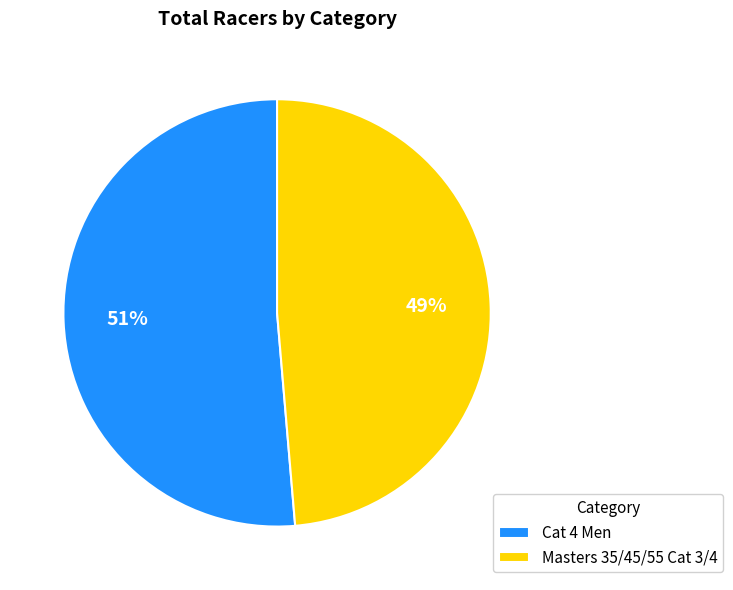

To the nearest percent, what is the combined percentage of Masters 35/45/55 Cat 3/4 and Cat 4 Men?

100%